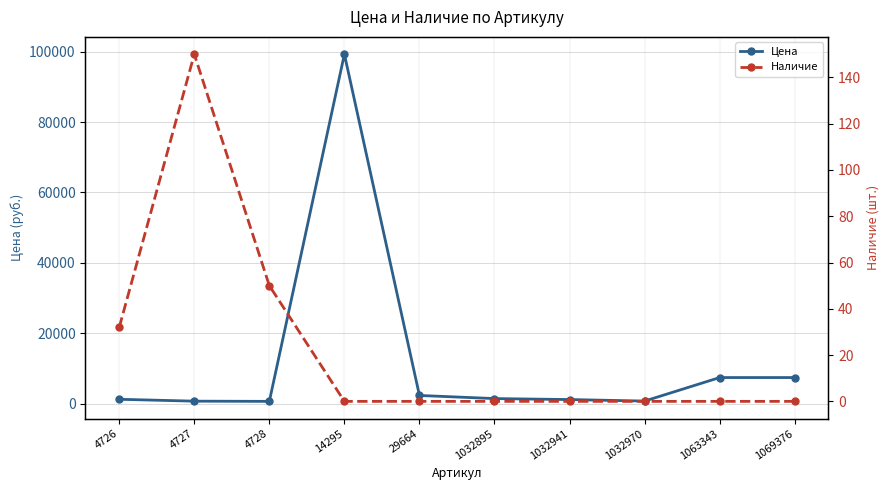

Which category has the highest value in the Наличие series?

4727